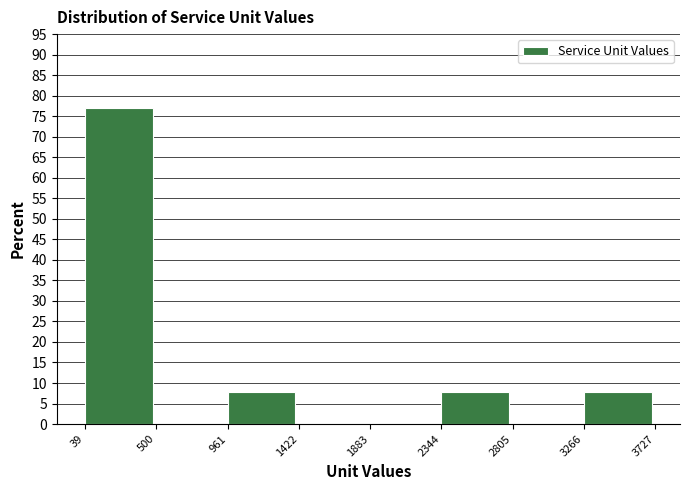

Reading left to right, list every bar in this chart as the range it spans on the x-axis followed by its height. The values are not printed on the chart, so give them approximately, as read against the axis.

39 to 500: 77.0
500 to 961: 0
961 to 1422: 7.5
1422 to 1883: 0
1883 to 2344: 0
2344 to 2805: 7.5
2805 to 3266: 0
3266 to 3727: 7.5